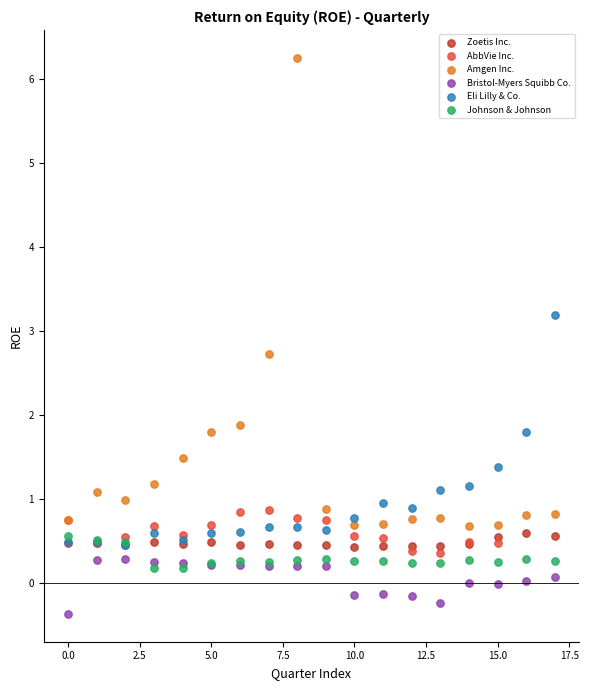

Which series has the largest Y range (max minus min)?

Amgen Inc.